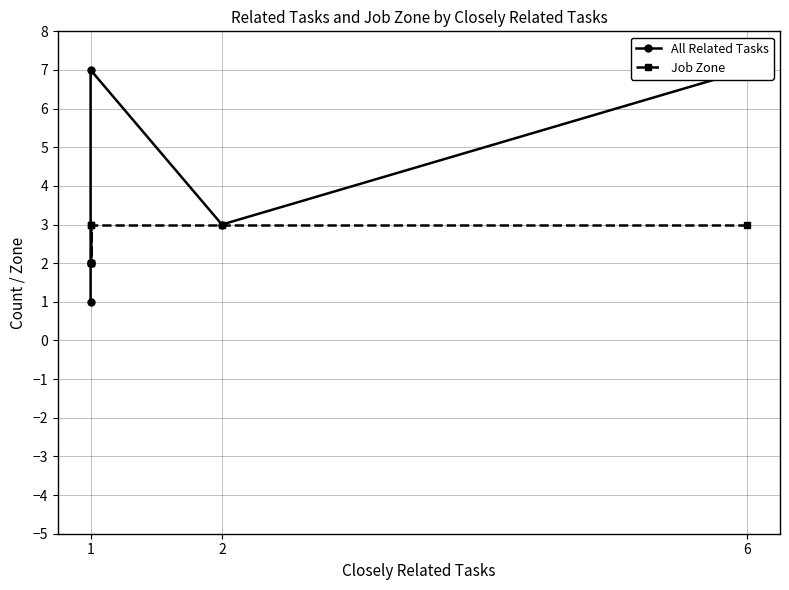

How many lines are shown in the chart?

2